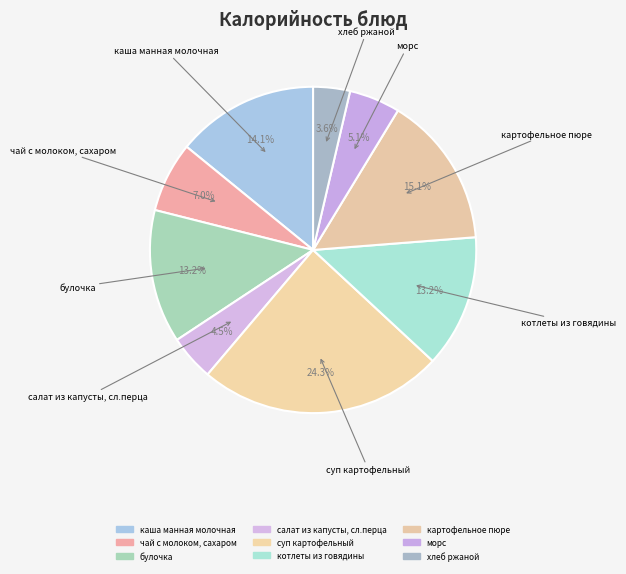

Is there a majority slice in this chart?

No